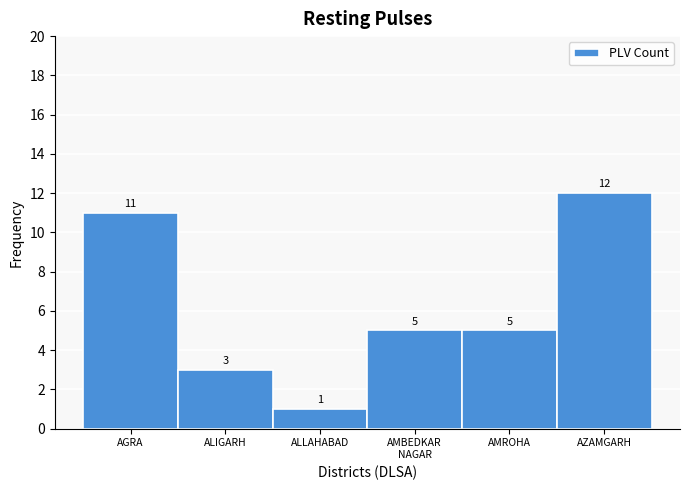

Reading right to left, transcribe all the data shown in this chart.

12	5	5	1	3	11